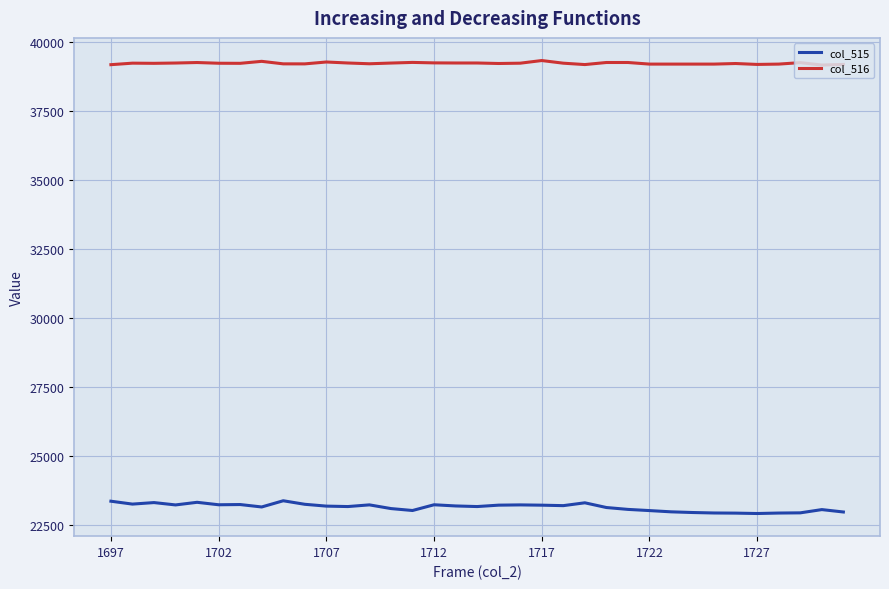

True or false: col_516 and col_515 intersect in this chart.

False